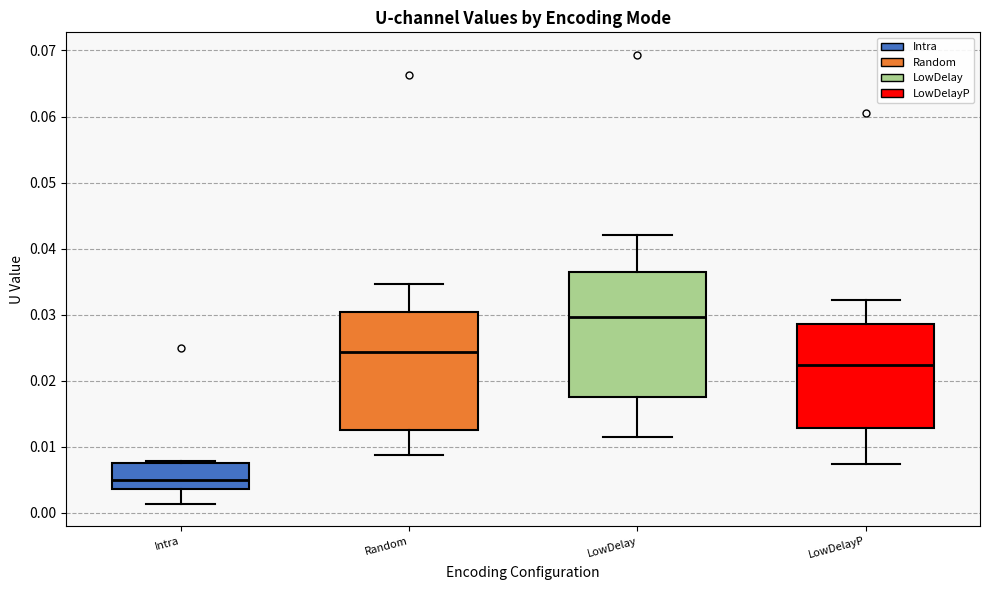

Reading left to right, read every box against the y-axis: the position of its median line, the range the box covers, and the ends of its whiskers. The values are not printed on the chart, so give them approximately, as read against the axis.

Intra: median 0.005, box 0.004 to 0.007, whiskers 0.001 to 0.008
Random: median 0.024, box 0.013 to 0.030, whiskers 0.009 to 0.035
LowDelay: median 0.030, box 0.017 to 0.036, whiskers 0.011 to 0.042
LowDelayP: median 0.022, box 0.013 to 0.029, whiskers 0.007 to 0.032